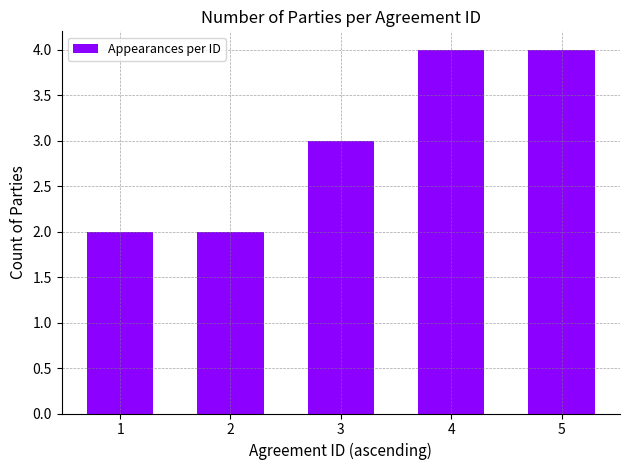

What is the value of the 2nd bar from the left?

2